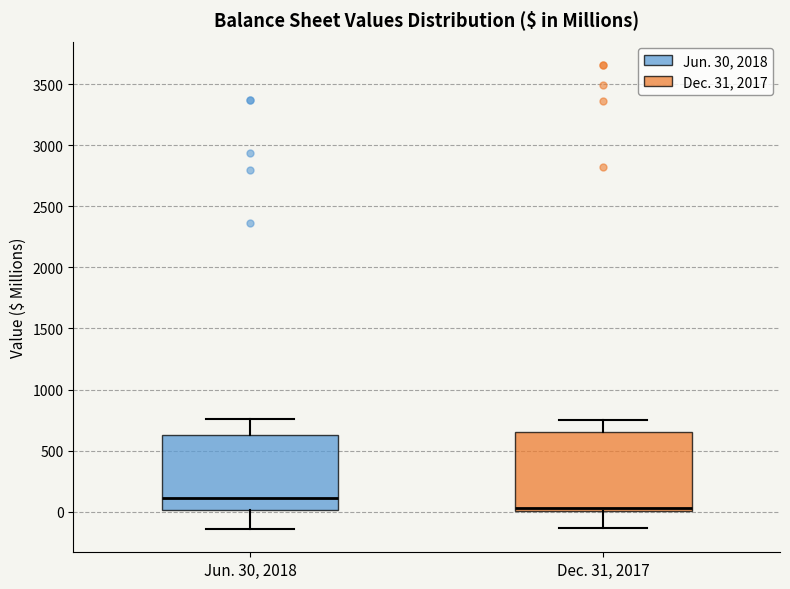

Where does the lower whisker of the box for Jun. 30, 2018 end on the y-axis? The values are not printed on the chart, so give them approximately, as read against the axis.

-150